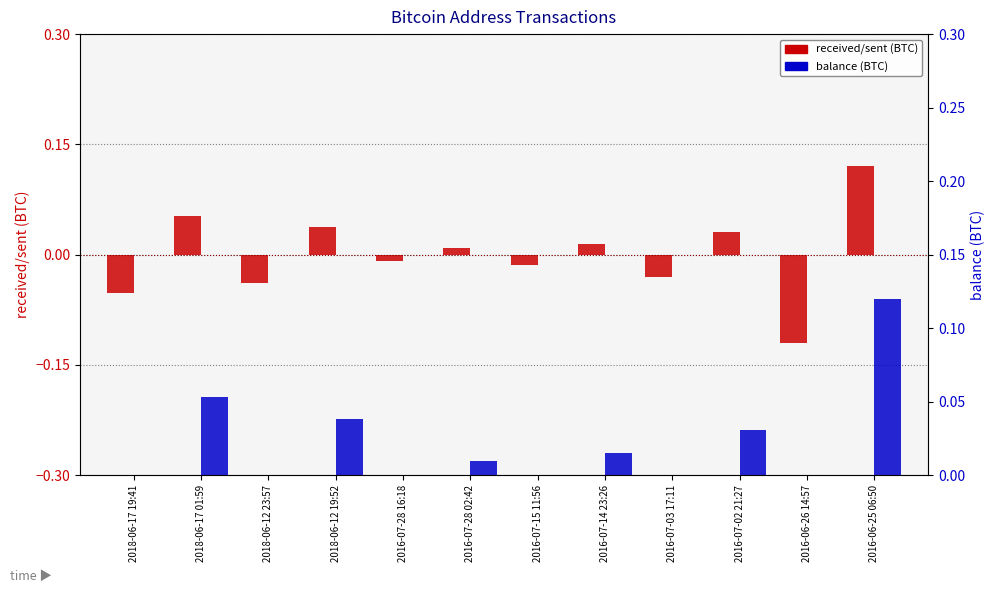

At which label is received/sent closest to 0?

2016-07-28 16:18